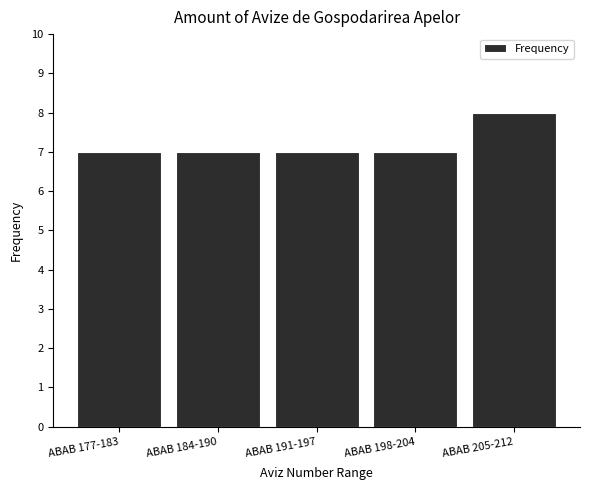

Reading left to right, what are all the values shown in this chart?

ABAB 177-183=7	ABAB 184-190=7	ABAB 191-197=7	ABAB 198-204=7	ABAB 205-212=8